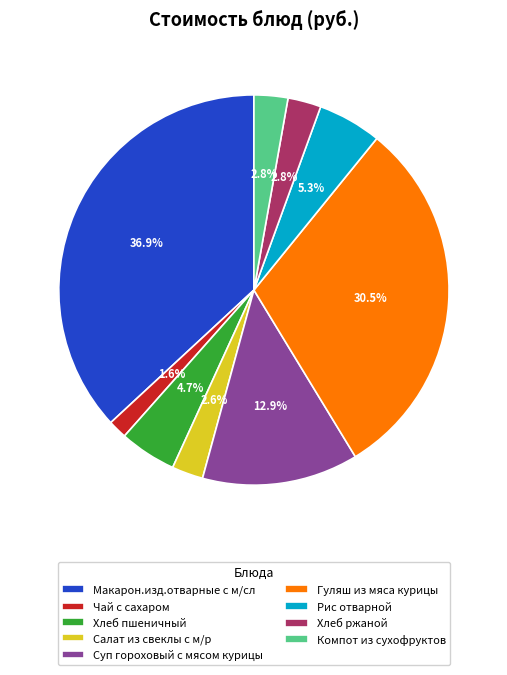

The Суп гороховый с мясом курицы slice represents 13% of the pie. True or false?

True